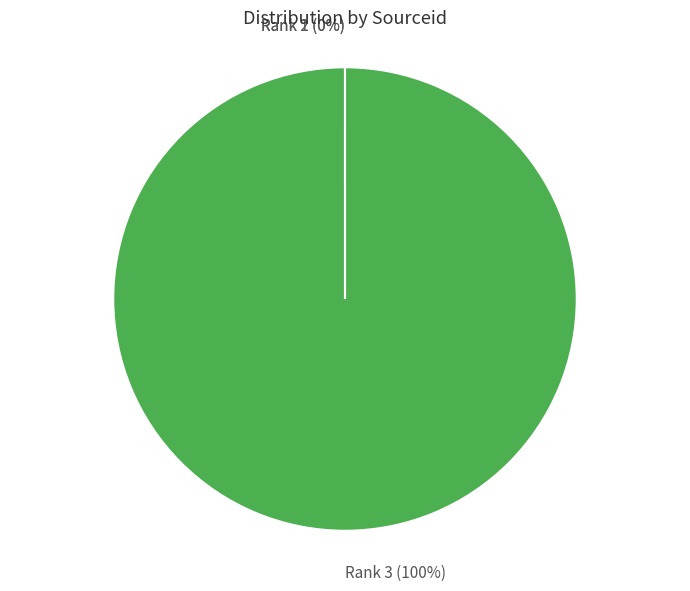

Does any single category account for the majority?

Yes